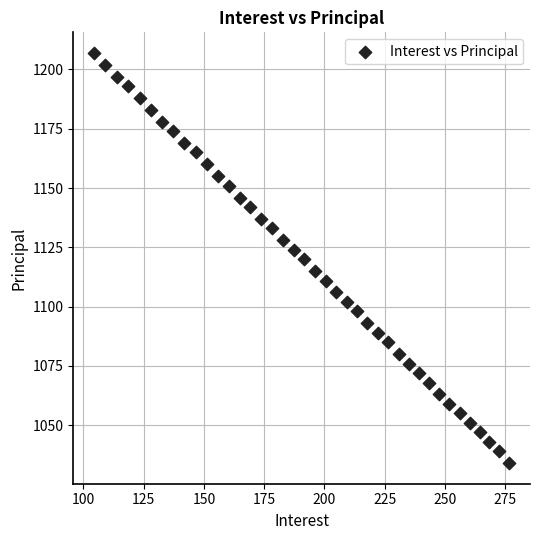

What is the range of Y values (max minus min)?

173